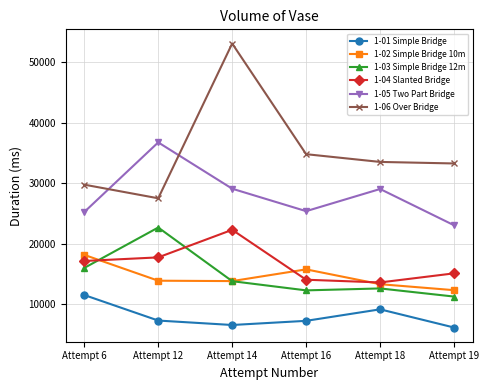

Which category has the highest value in the 1-05 Two Part Bridge series?

Attempt 12